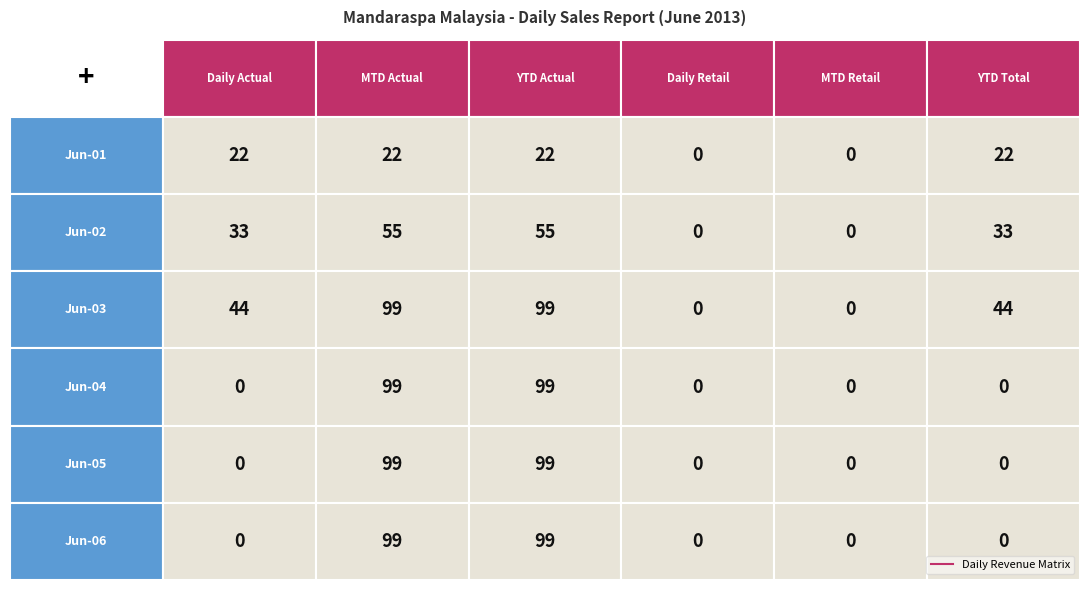

The 2 series shows 141 at 2. True or false?

False